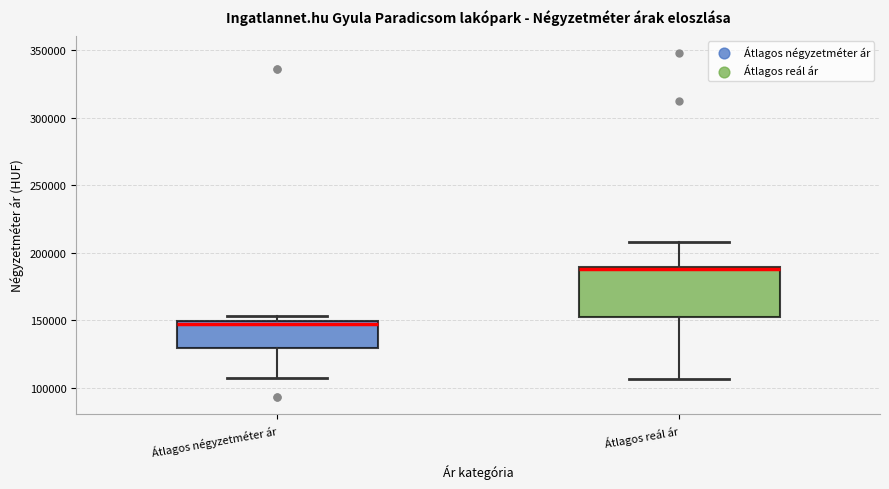

Reading left to right, read every box against the y-axis: the position of its median line, the range the box covers, and the ends of its whiskers. The values are not printed on the chart, so give them approximately, as read against the axis.

Átlagos négyzetméter ár: median 150000 (just below the box's upper edge), box 130000 to 150000, whiskers 105000 to 155000
Átlagos reál ár: median 190000, box 150000 to 190000, whiskers 105000 to 210000